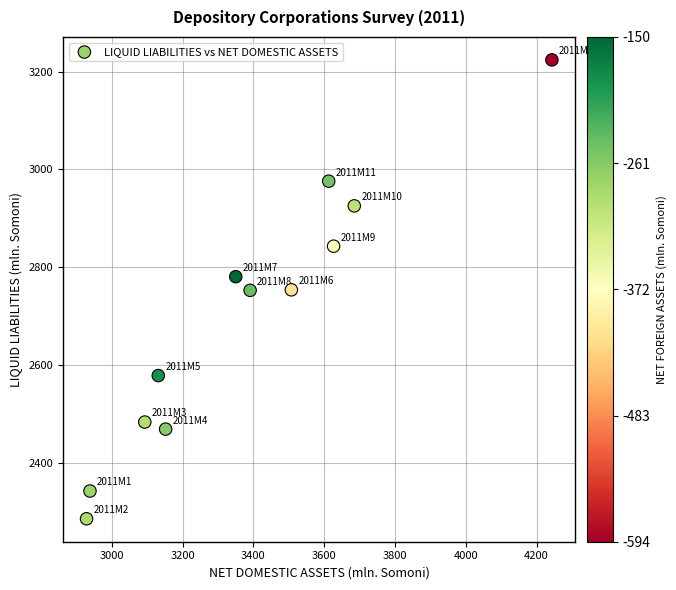

What is the range of Y values (max minus min)?

937.2